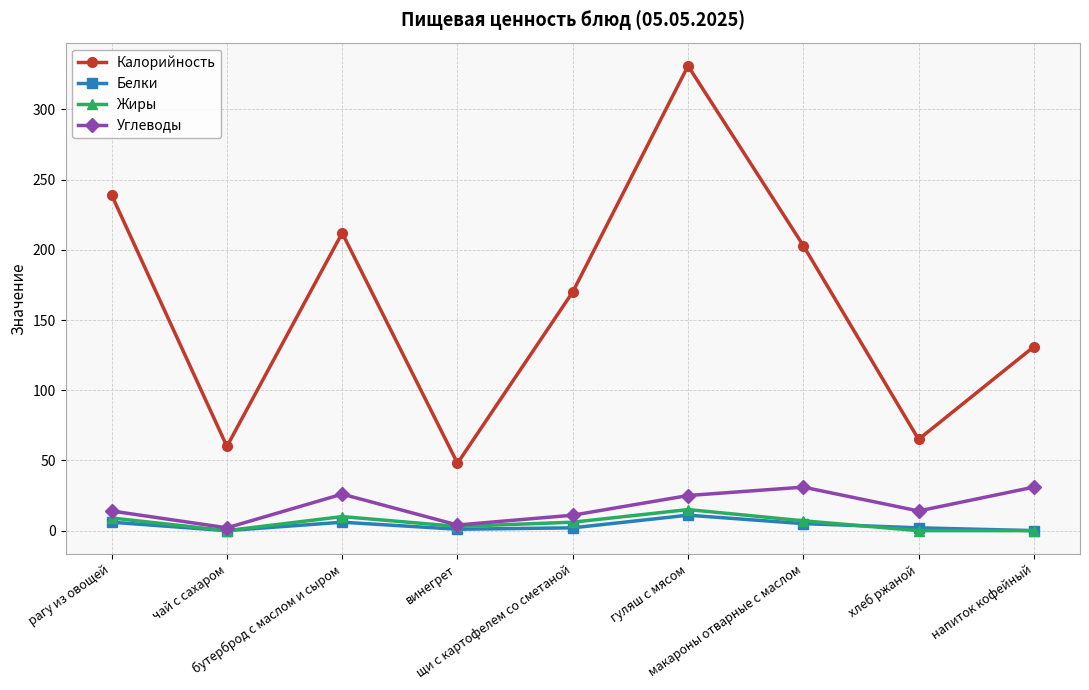

What is the label of the 1st point from the right?

напиток кофейный